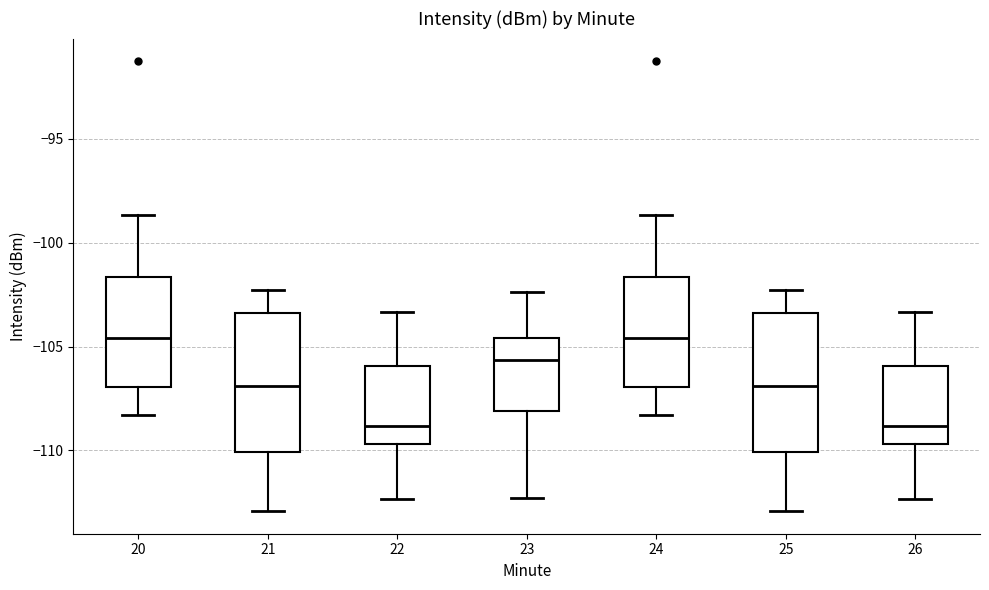

Reading left to right, read every box against the y-axis: the position of its median line, the range the box covers, and the ends of its whiskers. The values are not printed on the chart, so give them approximately, as read against the axis.

20: median -104.5, box -107.0 to -101.5, whiskers -108.5 to -98.5
21: median -107.0, box -110.0 to -103.5, whiskers -113.0 to -102.5
22: median -109.0, box -109.5 to -106.0, whiskers -112.5 to -103.5
23: median -105.5, box -108.0 to -104.5, whiskers -112.5 to -102.5
24: median -104.5, box -107.0 to -101.5, whiskers -108.5 to -98.5
25: median -107.0, box -110.0 to -103.5, whiskers -113.0 to -102.5
26: median -109.0, box -109.5 to -106.0, whiskers -112.5 to -103.5